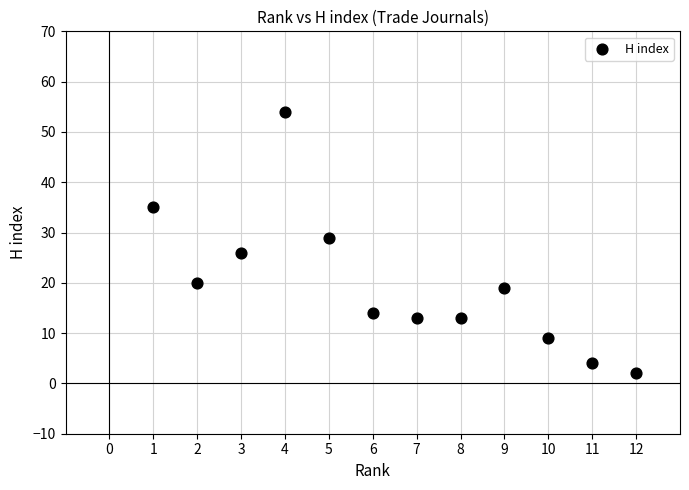

What Y value in the scatter plot is closest to 28?

29